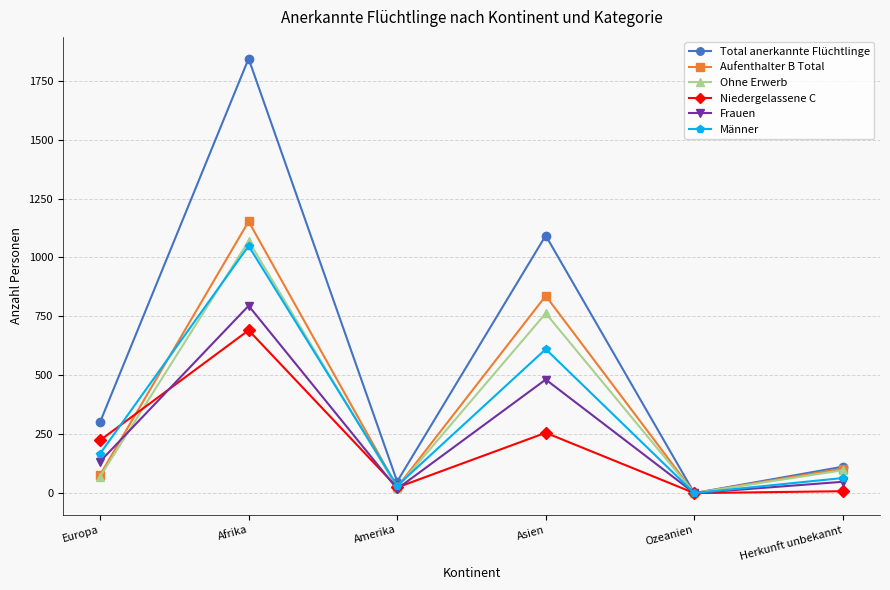

Is this an area chart (filled region under the line)?

No